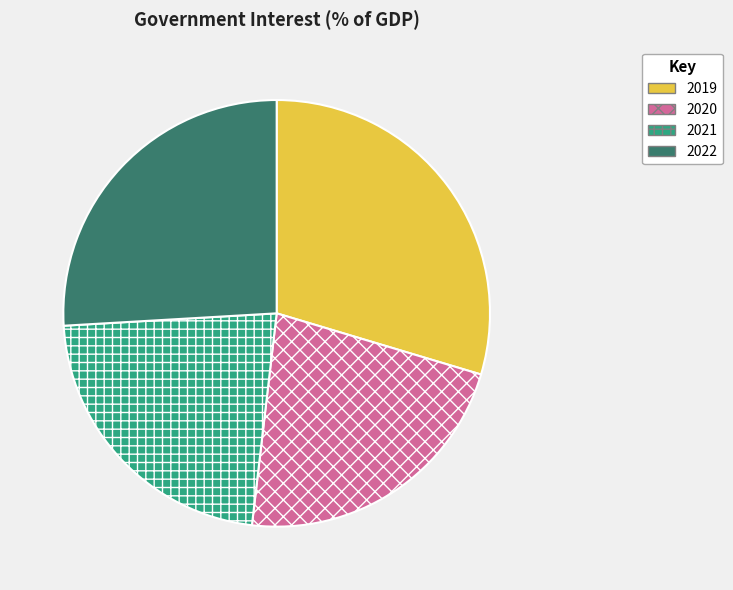

Is it true that 2019 is 30% of the pie?

True